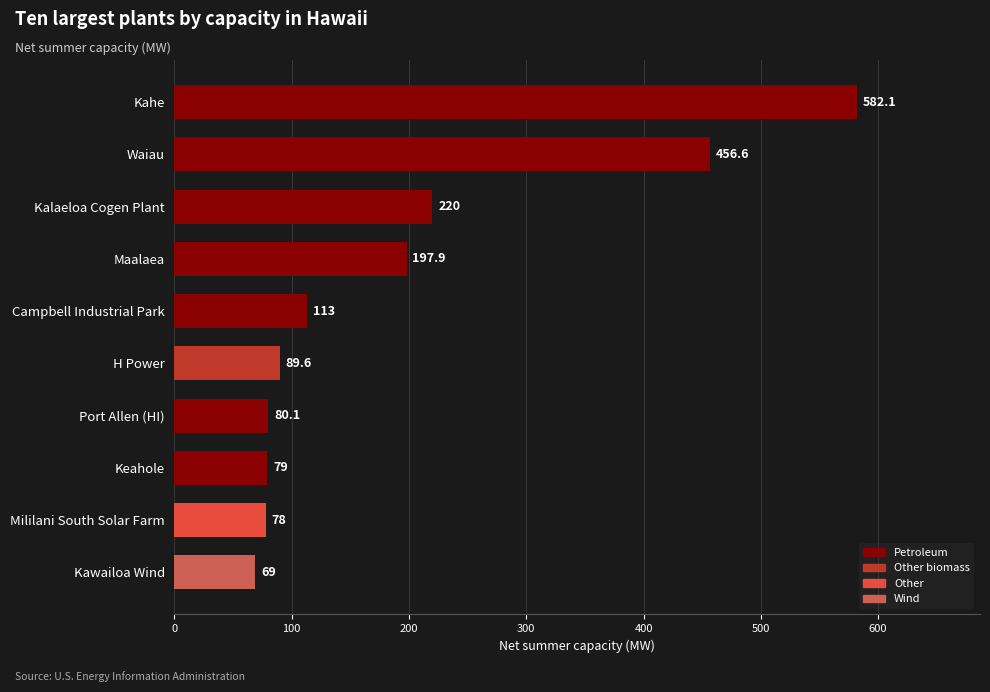

What is the difference between the maximum and minimum values?

513.1